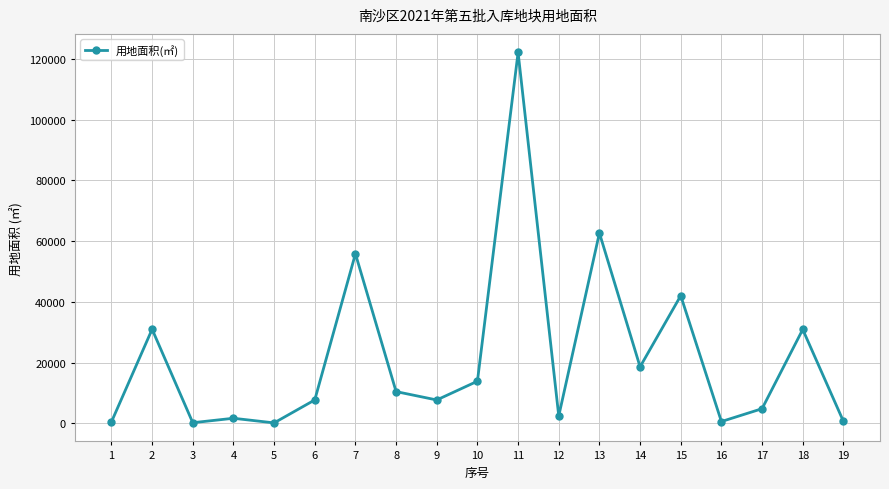

What is the maximum value shown in the chart?

122127.5